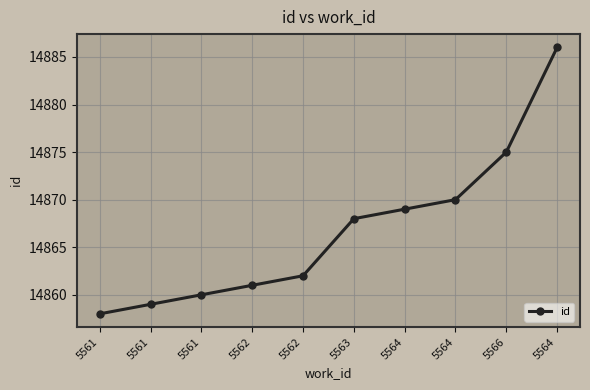

Does the chart have visible grid lines?

Yes